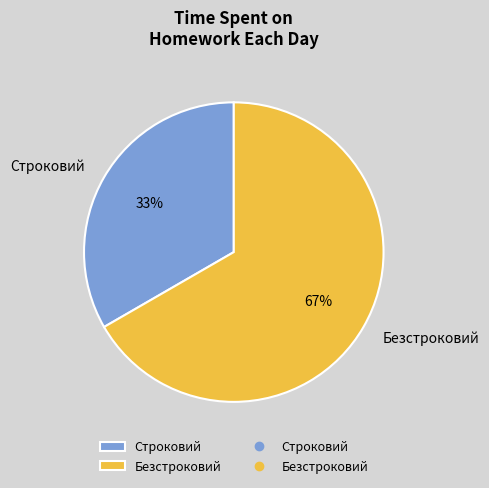

Do Безстроковий and Строковий together represent more than half of the pie?

Yes